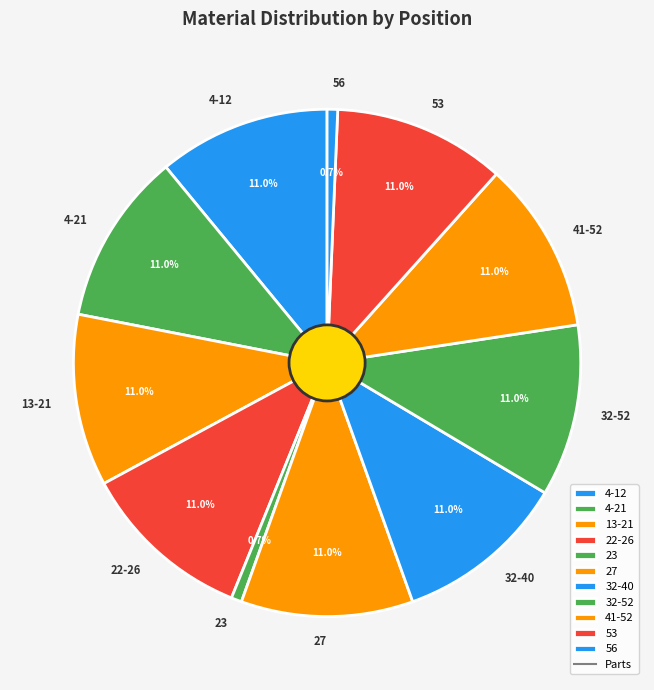

Between 56 and 22-26, which is larger?

22-26